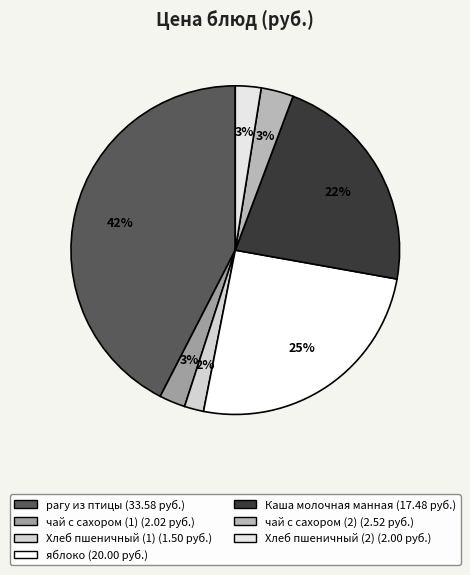

Is there a majority slice in this chart?

No